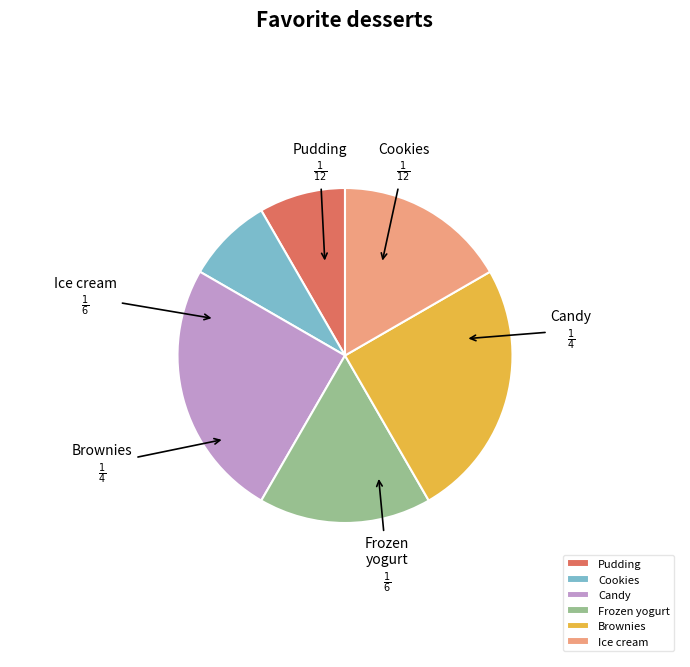

Between Cookies and Brownies, which is larger?

Brownies